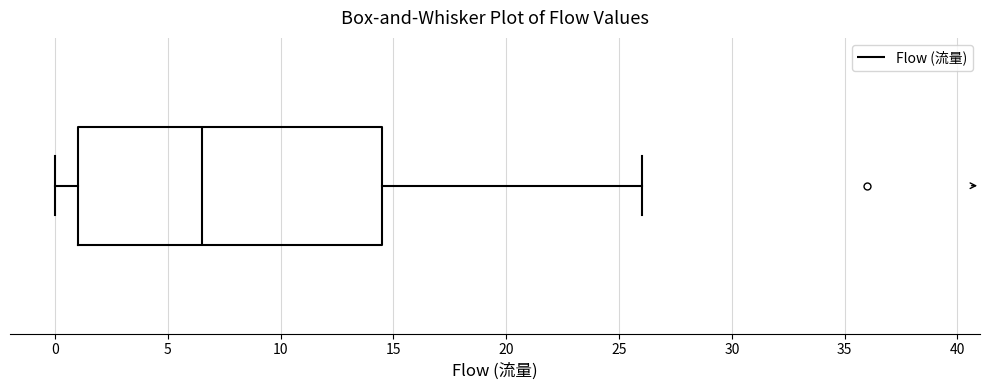

Read this box plot against the x-axis: the position of the median line, the range covered by the box, and the ends of both whiskers. The values are not printed on the chart, so give them approximately, as read against the axis.

median 6.5, box 1.0 to 14.5, whiskers 0.0 to 26.0